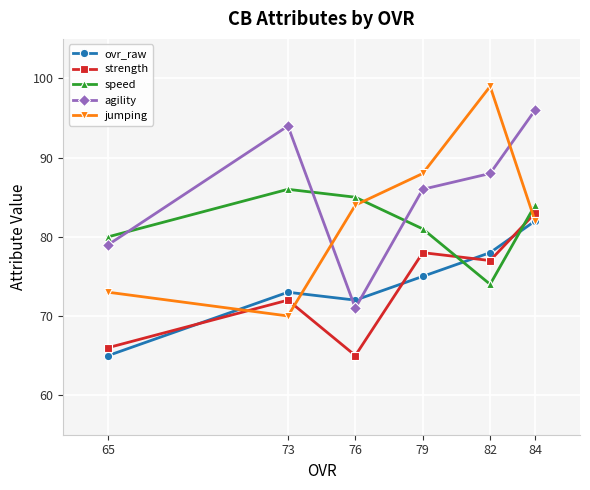

What is the difference between the maximum and minimum values in the speed series?

12